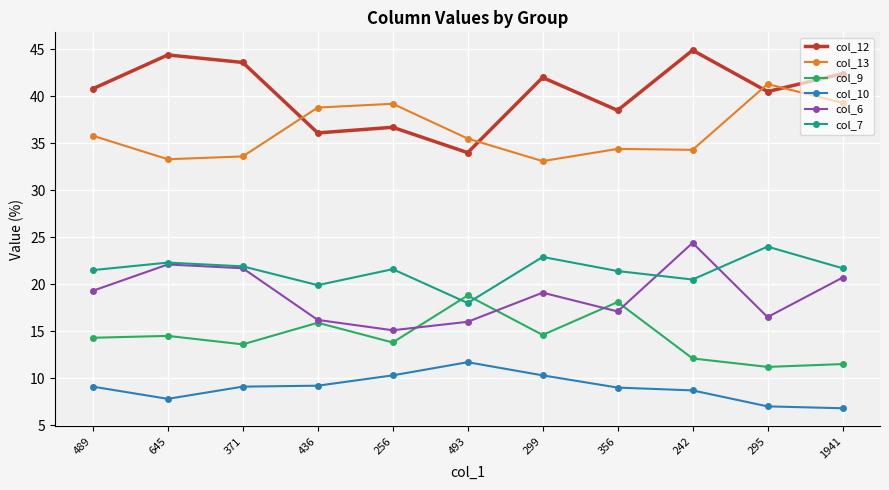

What is the label of the 5th point from the left?

256